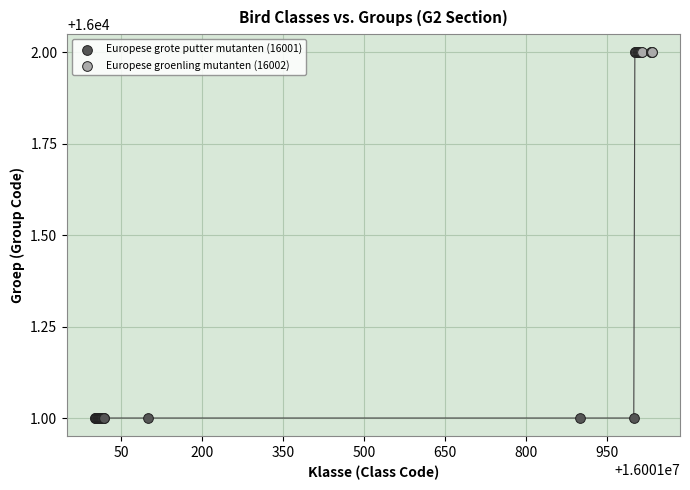

Which series reaches the minimum Y coordinate?

Europese grote putter mutanten (16001)